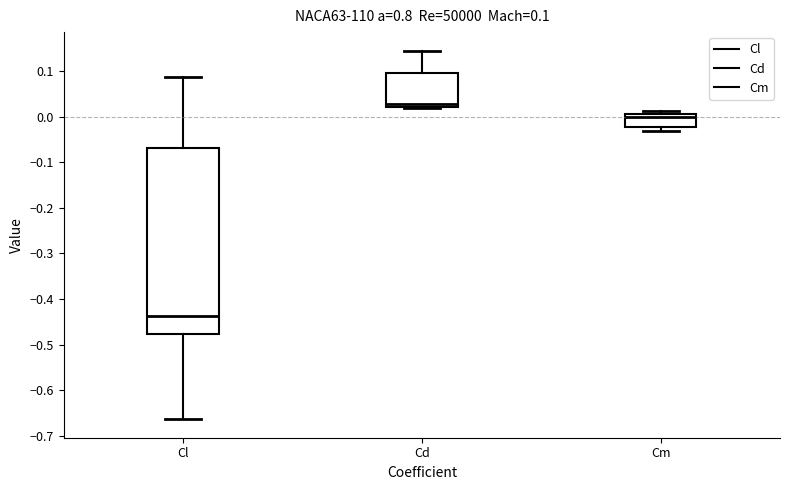

Which box's median line is the lowest?

Cl